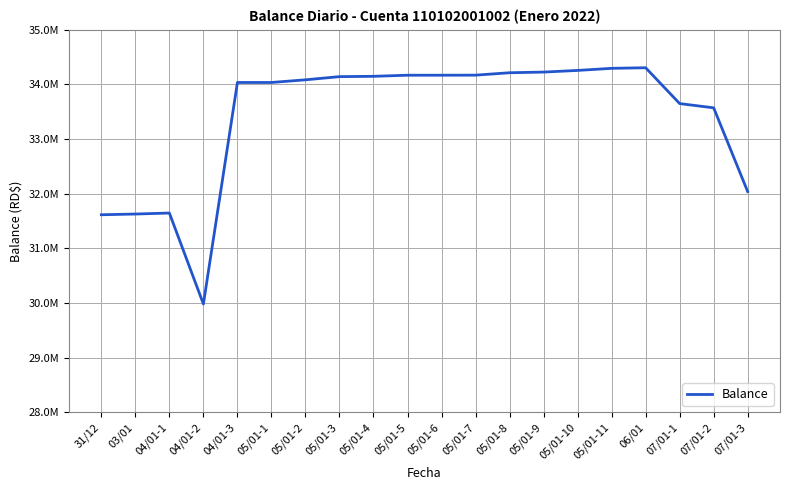

What is the smallest value displayed?

29983990.5